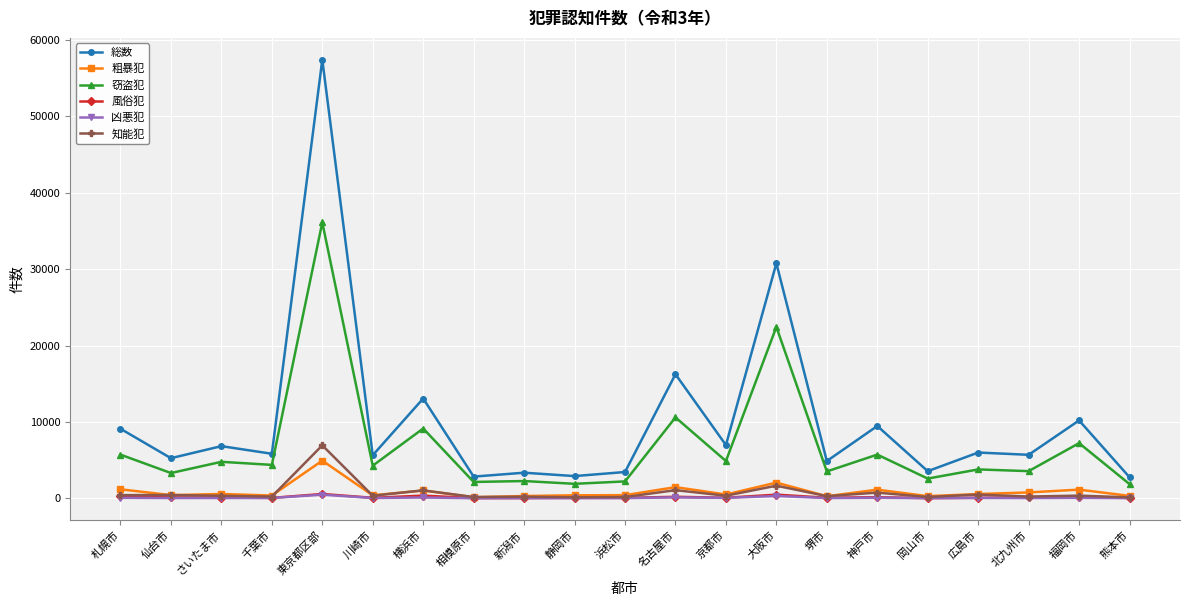

Which series has the largest range (max minus min)?

総数